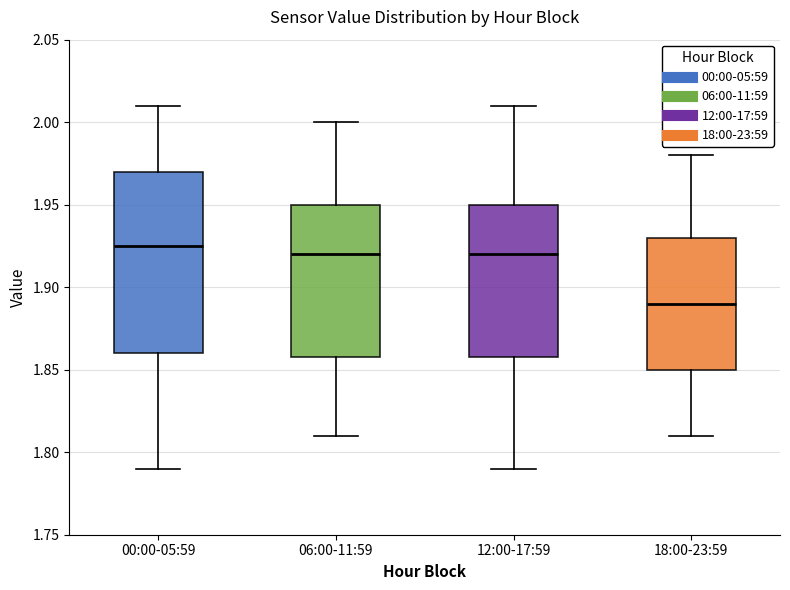

Where is the lower edge of the box for 12:00-17:59 on the y-axis? The values are not printed on the chart, so give them approximately, as read against the axis.

1.860